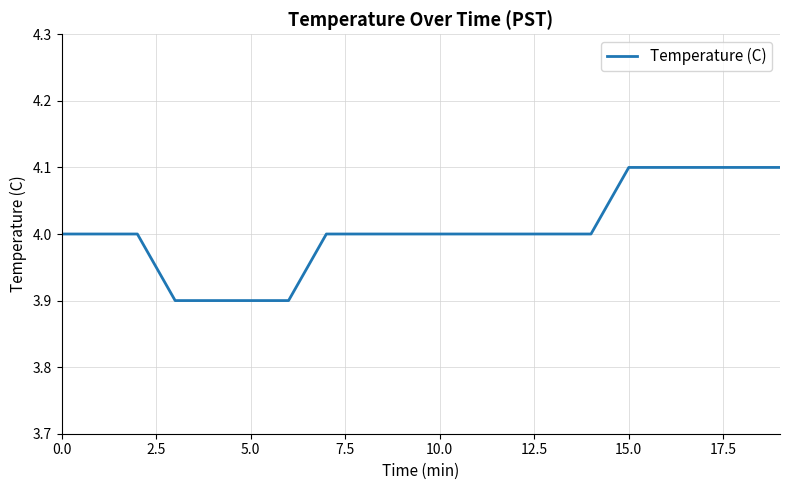

What is the greatest value displayed?

4.1